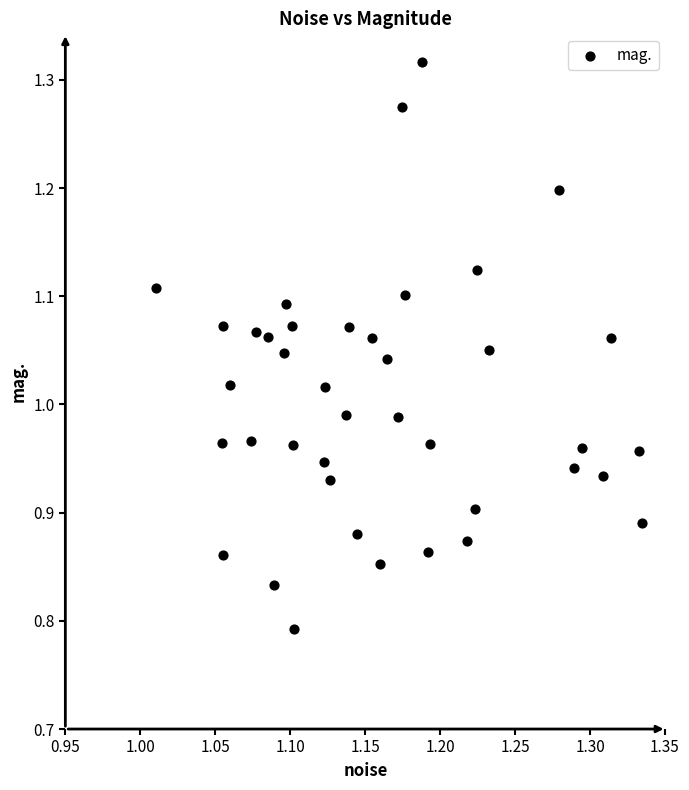

What is the range of Y values (max minus min)?

0.5